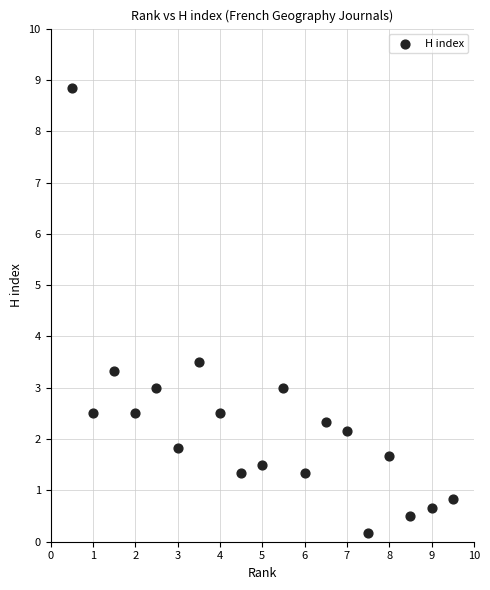

What is the range of Y values (max minus min)?

8.7